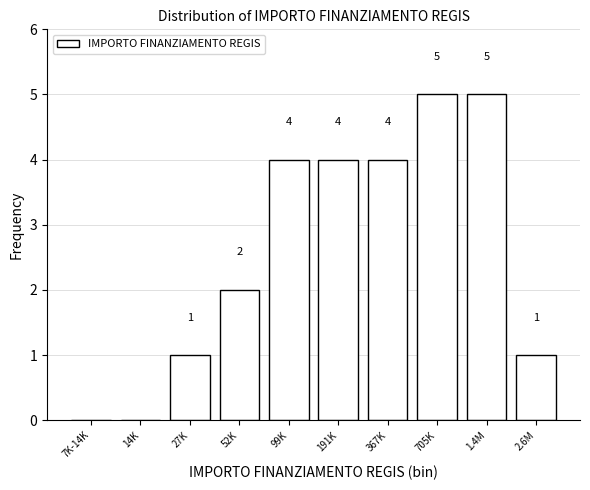

Reading left to right, list all the values displayed in this chart.

7K-14K=0	14K=0	27K=1	52K=2	99K=4	191K=4	367K=4	705K=5	1.4M=5	2.6M=1